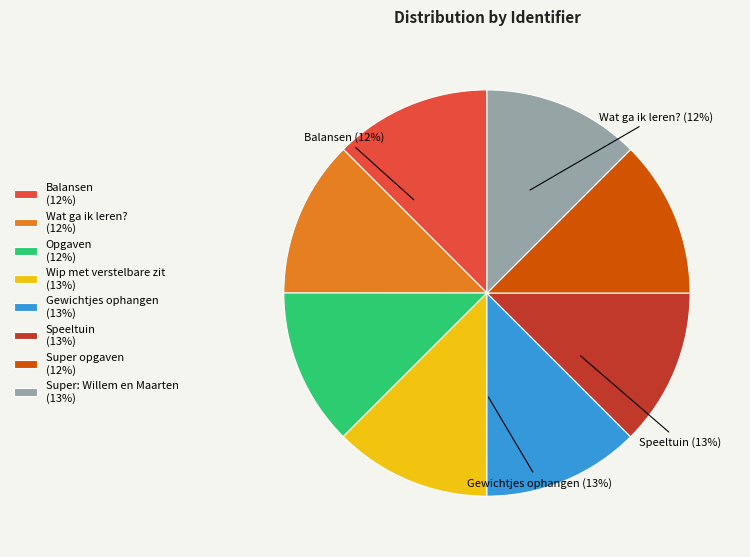

Count the number of slices in the pie.

8